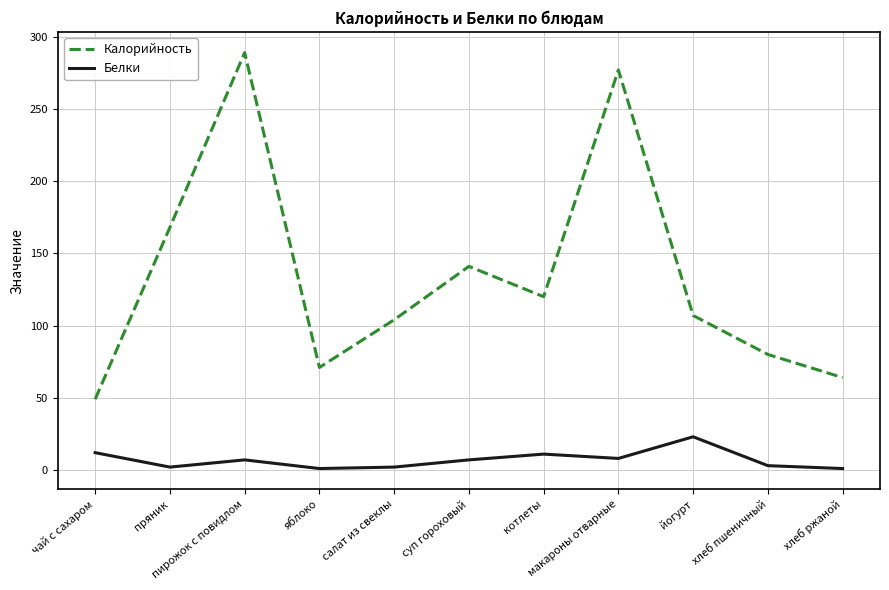

What is the difference between the highest and lowest values at пирожок с повидлом?

282